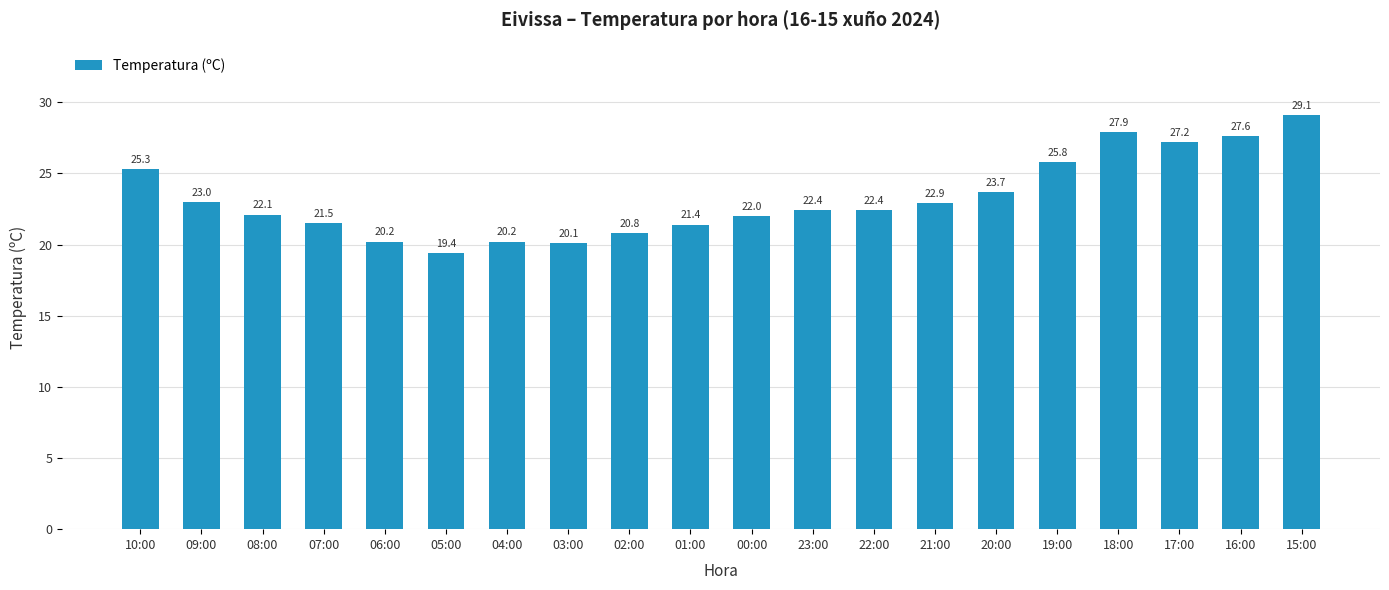

Reading right to left, what are all the values shown in this chart?

15:00=29.1	16:00=27.6	17:00=27.2	18:00=27.9	19:00=25.8	20:00=23.7	21:00=22.9	22:00=22.4	23:00=22.4	00:00=22.0	01:00=21.4	02:00=20.8	03:00=20.1	04:00=20.2	05:00=19.4	06:00=20.2	07:00=21.5	08:00=22.1	09:00=23.0	10:00=25.3